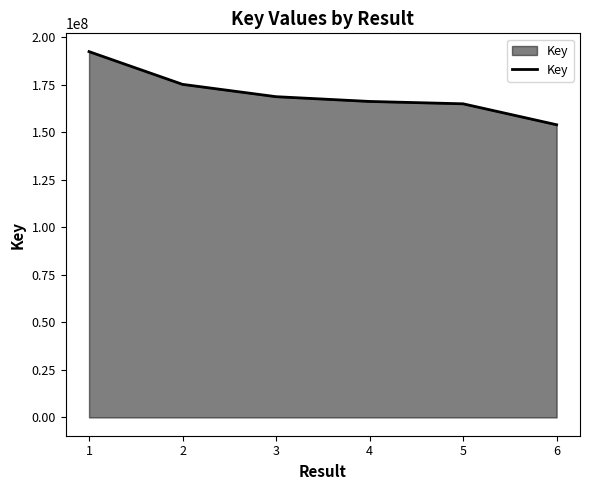

At which label is the value closest to 173162480?

2